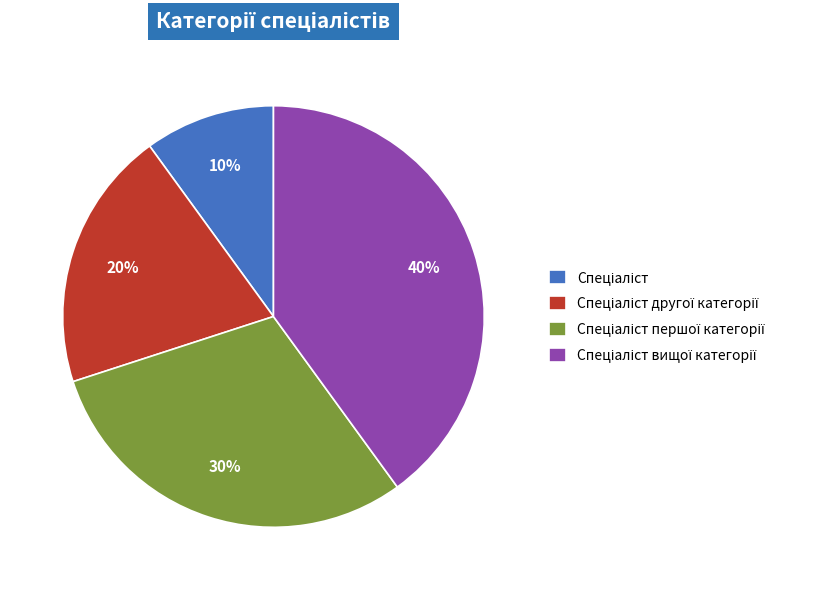

To the nearest percent, what is the average slice percentage?

25%